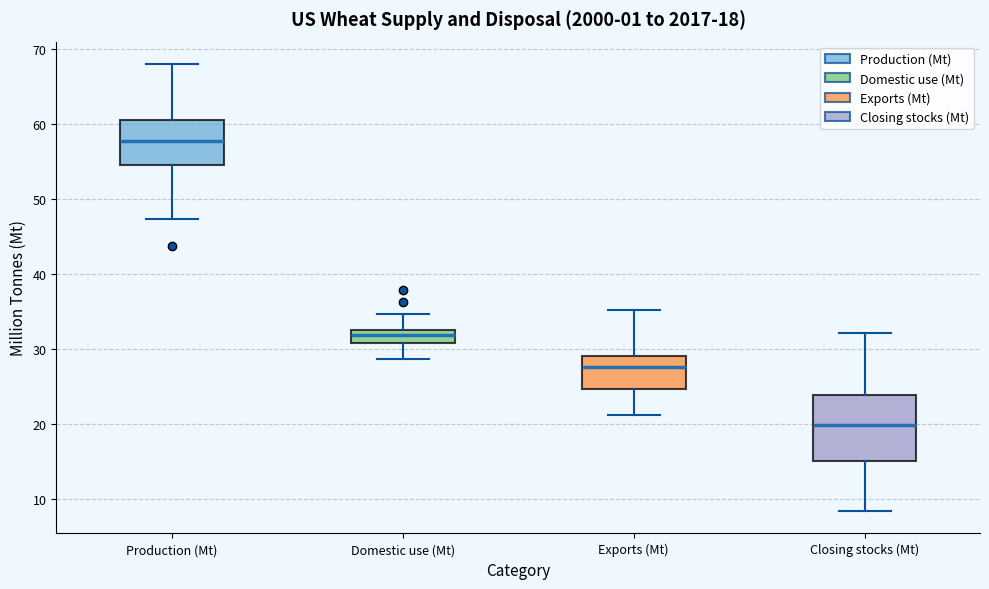

Which box has the lowest median line?

Closing stocks (Mt)